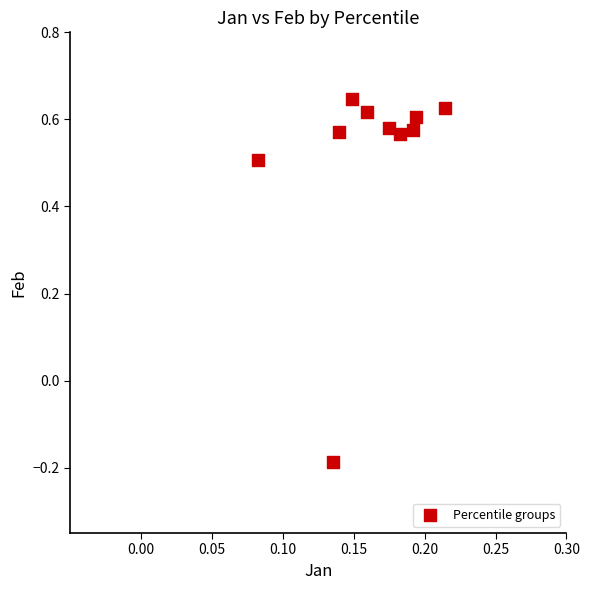

What is the range of Y values (max minus min)?

0.8